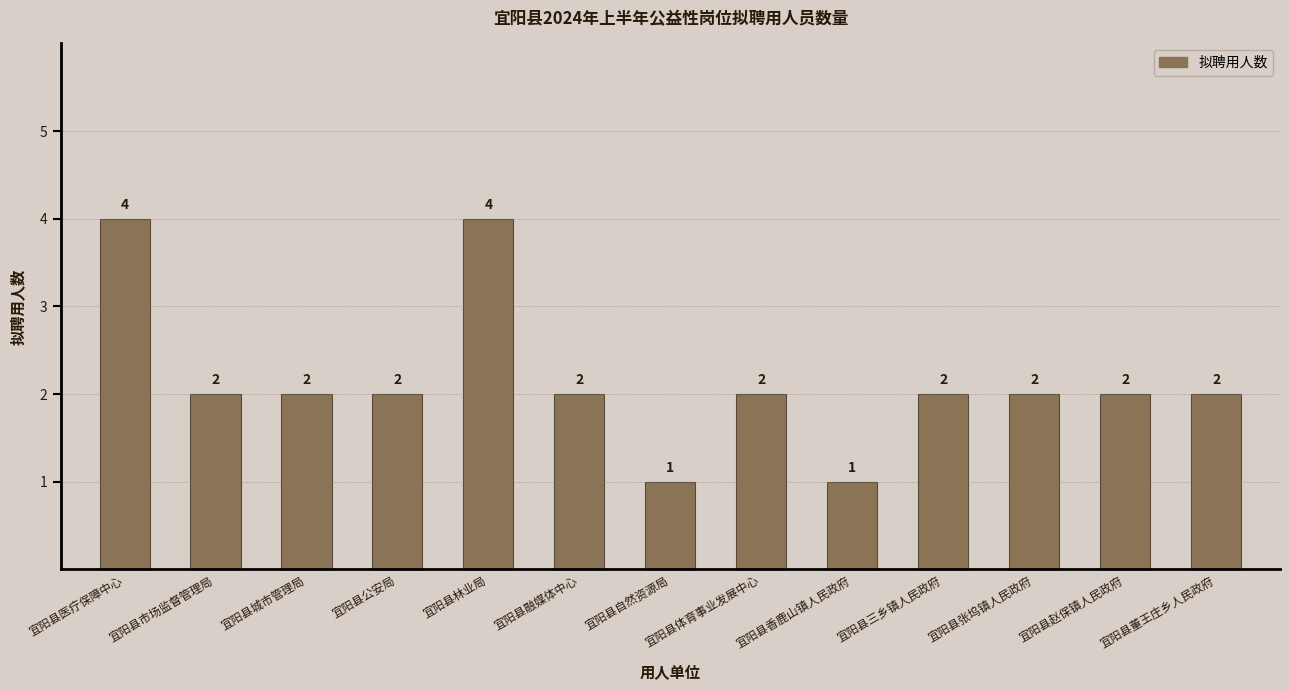

At which label does the data first exceed 2?

宜阳县医疗保障中心